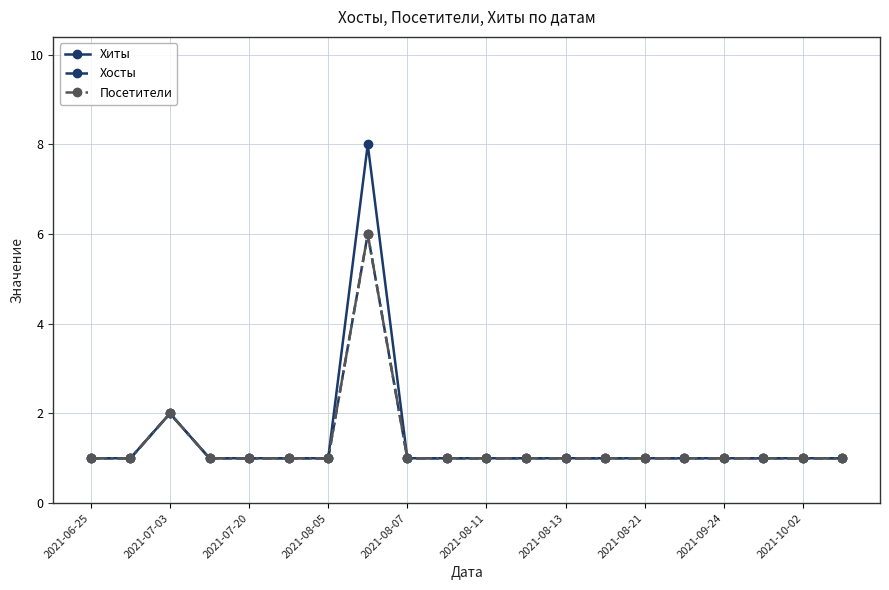

Reading right to left, extract all data points from this chart.

Хиты: 1	1	1	1	1	1	1	1	1	1	1	1	8	1	1	1	1	2	1	1
Хосты: 1	1	1	1	1	1	1	1	1	1	1	1	6	1	1	1	1	2	1	1
Посетители: 1	1	1	1	1	1	1	1	1	1	1	1	6	1	1	1	1	2	1	1